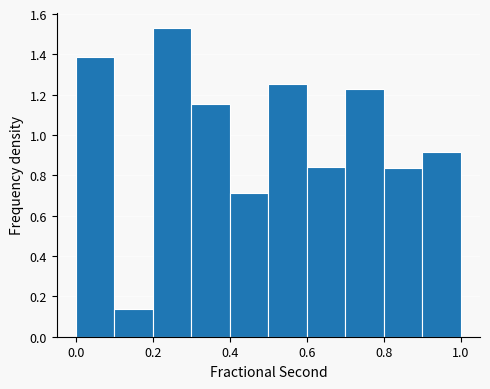

Reading left to right, list every bar in this chart as the range it spans on the x-axis followed by its height. The values are not printed on the chart, so give them approximately, as read against the axis.

0.0 to 0.1: 1.38
0.1 to 0.2: 0.14
0.2 to 0.3: 1.54
0.3 to 0.4: 1.16
0.4 to 0.5: 0.72
0.5 to 0.6: 1.26
0.6 to 0.7: 0.84
0.7 to 0.8: 1.22
0.8 to 0.9: 0.84
0.9 to 1.0: 0.92